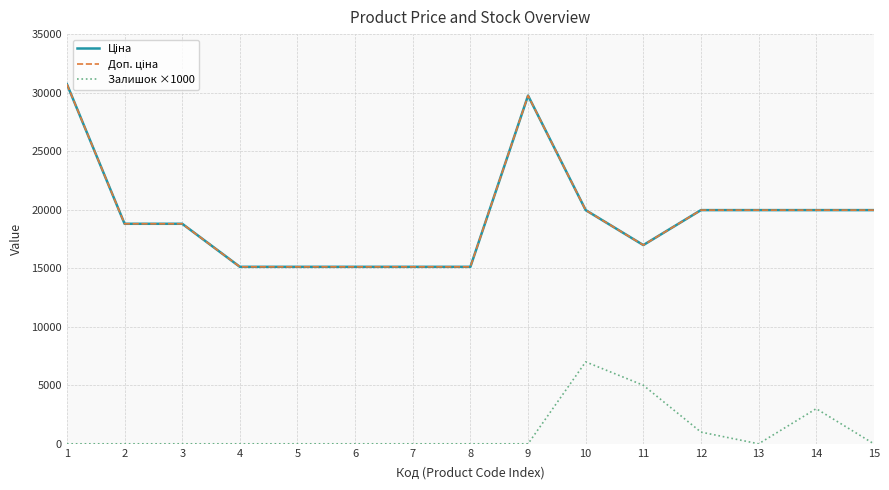

Is this an area chart (filled region under the line)?

No